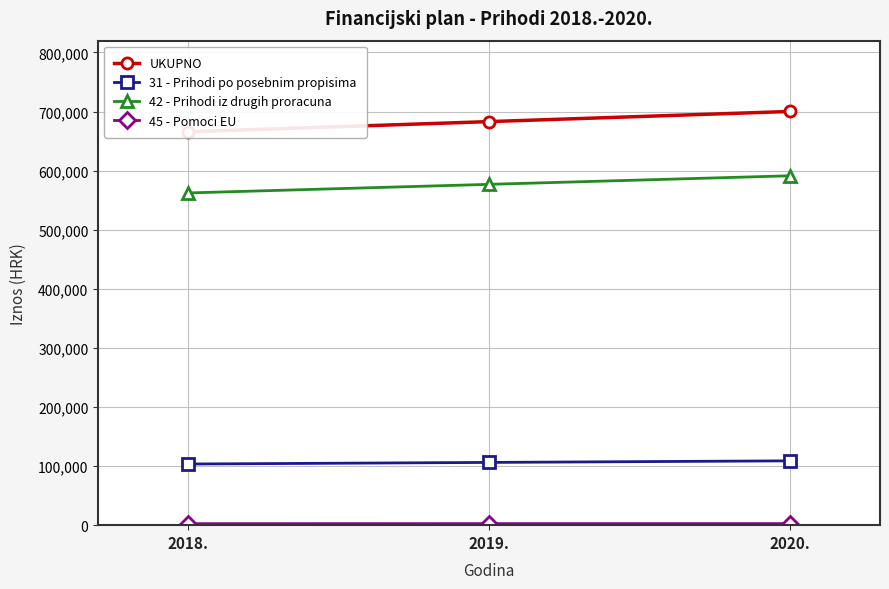

Which category has the highest value across all series?

2020.